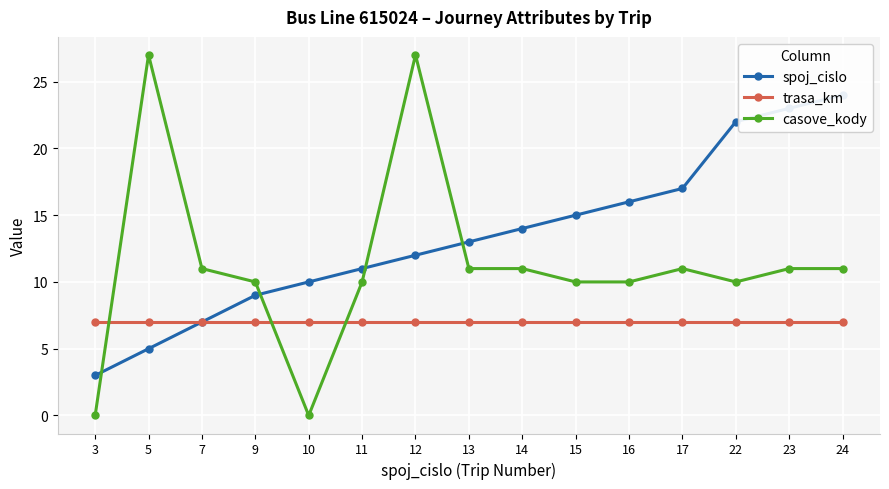

How many categories are shown in the chart?

15